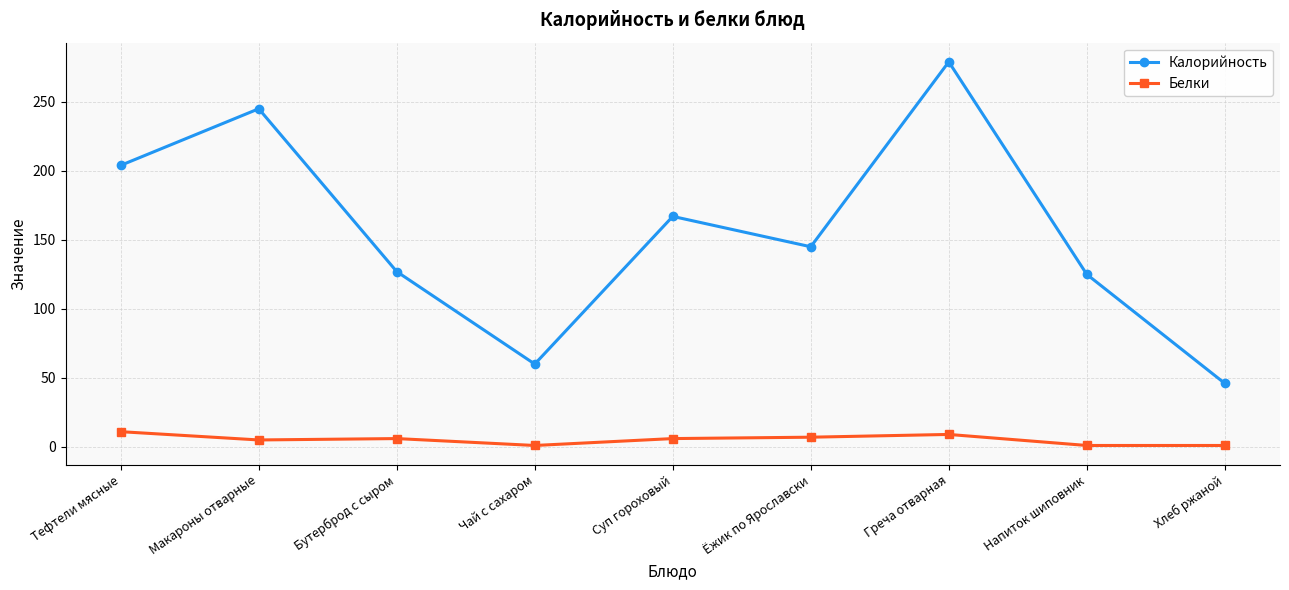

True or false: Калорийность and Белки intersect in this chart.

False